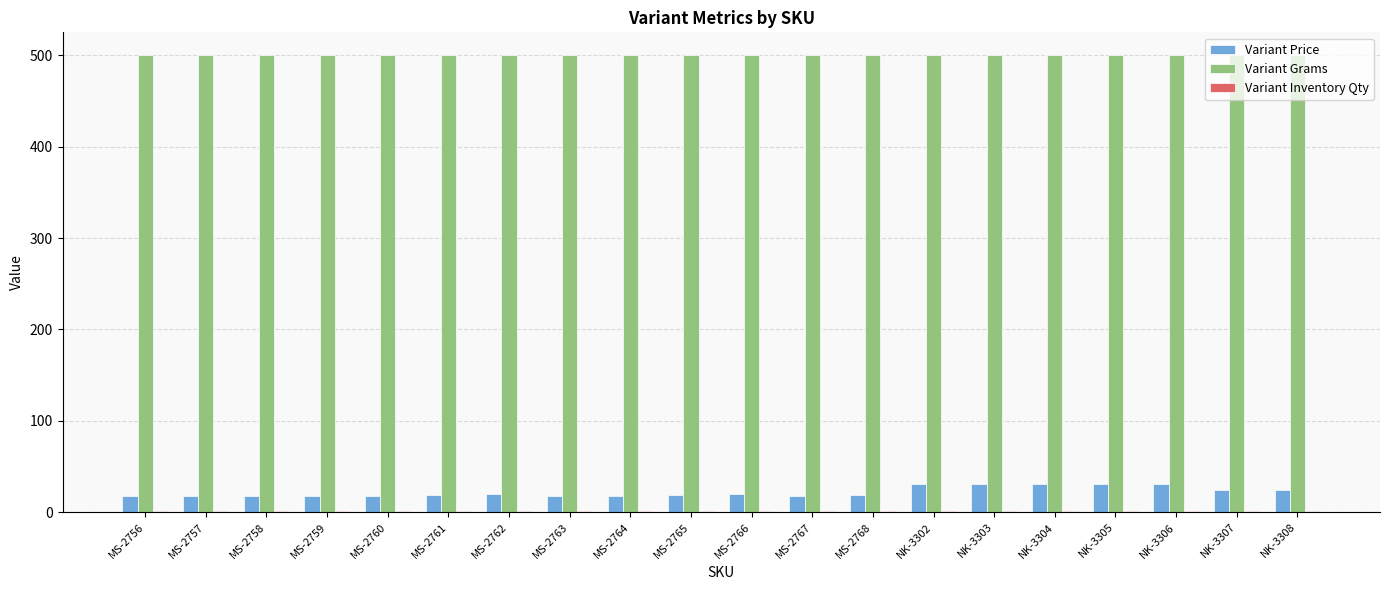

What is the greatest value displayed?

500